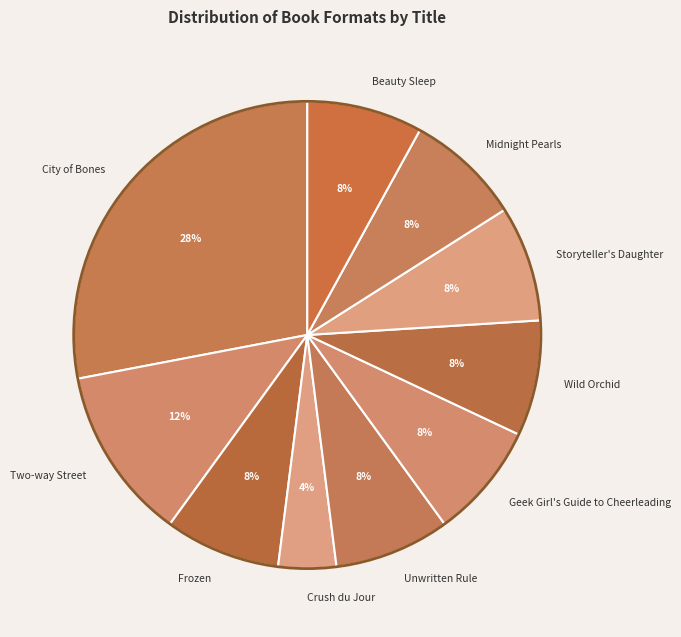

Is there any slice that represents more than half of the pie?

No